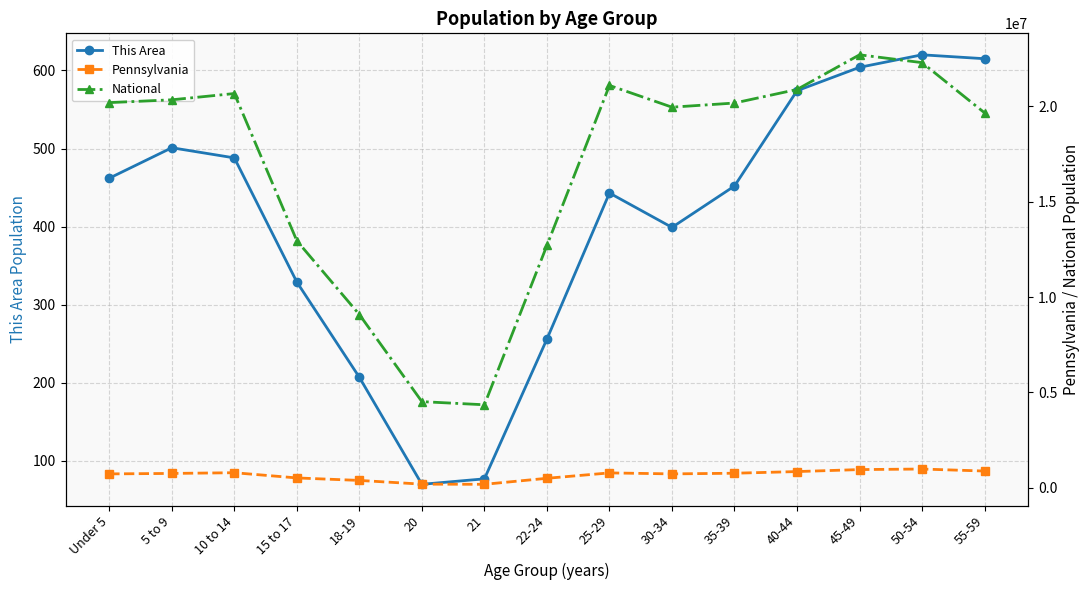

Is this an area chart (filled region under the line)?

No